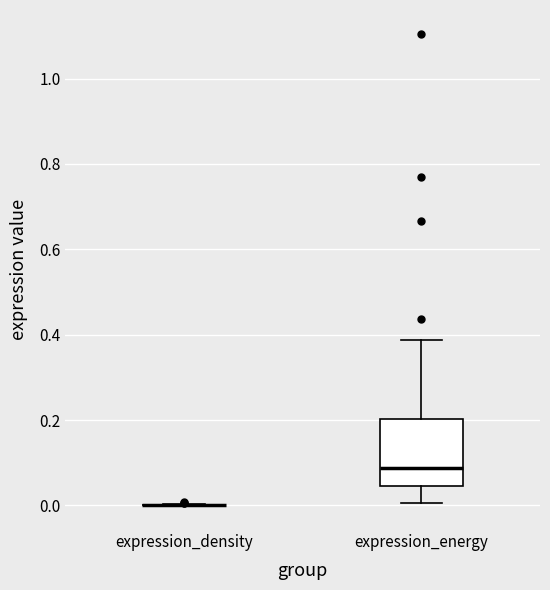

Where is the lower edge of the box for expression_energy on the y-axis? The values are not printed on the chart, so give them approximately, as read against the axis.

0.04